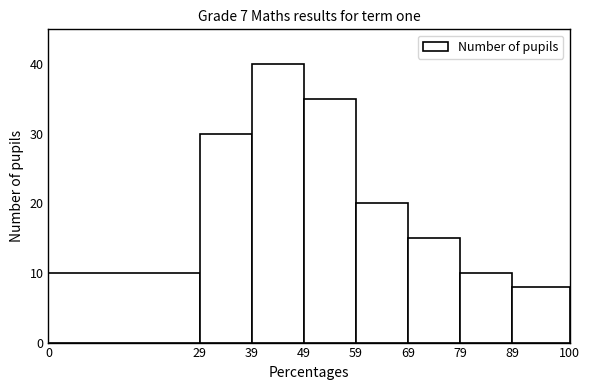

Reading left to right, transcribe this chart: for each bar, give the range it covers on the x-axis and its height. The values are not printed on the chart, so give them approximately, as read against the axis.

0 to 29: 10
29 to 39: 30
39 to 49: 40
49 to 59: 35
59 to 69: 20
69 to 79: 15
79 to 89: 10
89 to 100: 8